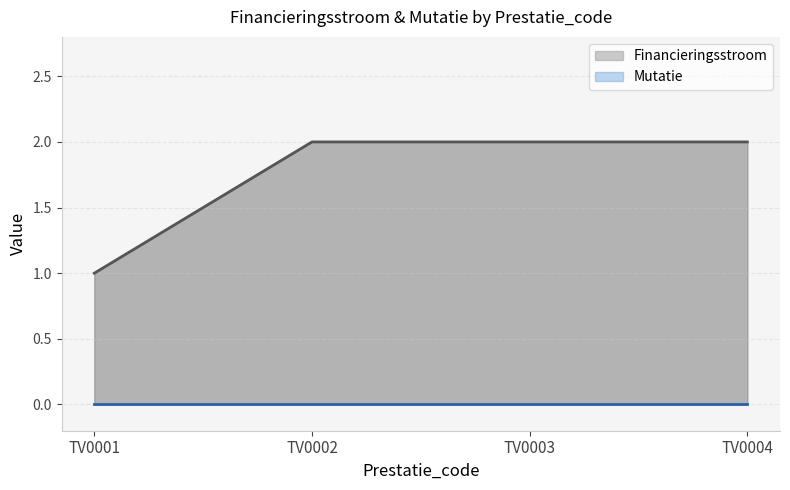

What is the value of the 1st point from the left?

1